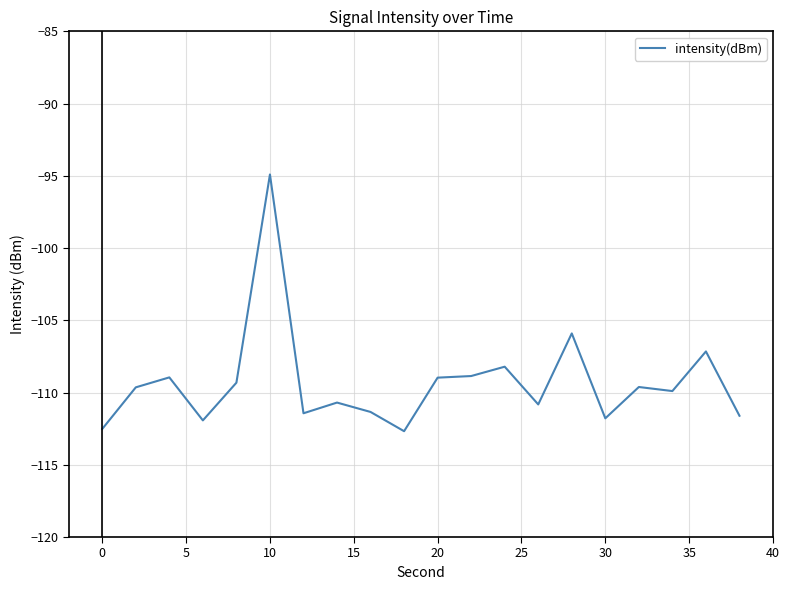

What is the minimum value shown in the chart?

-112.7